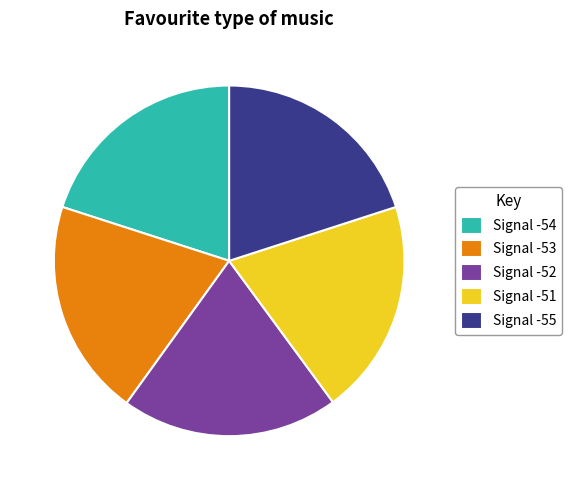

Does Signal -52 represent more than half of the total?

No